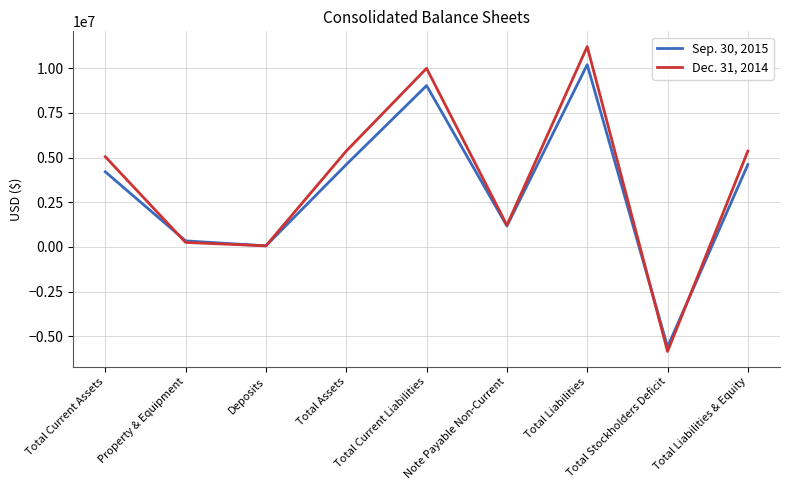

At which category is the sum across all series the highest?

Total Liabilities